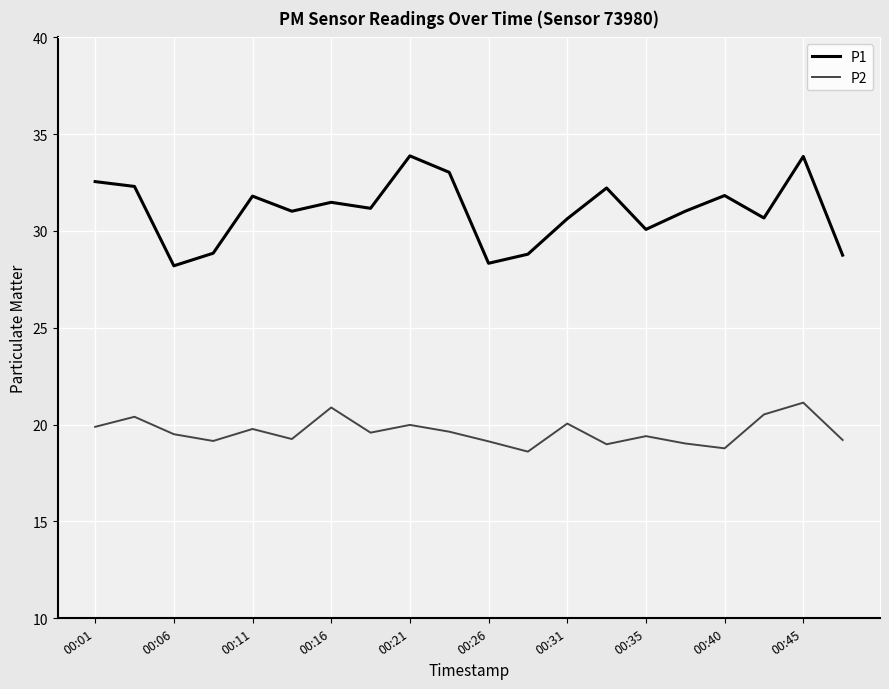

Rank the series by their average value, from lowest to highest.

P2, P1